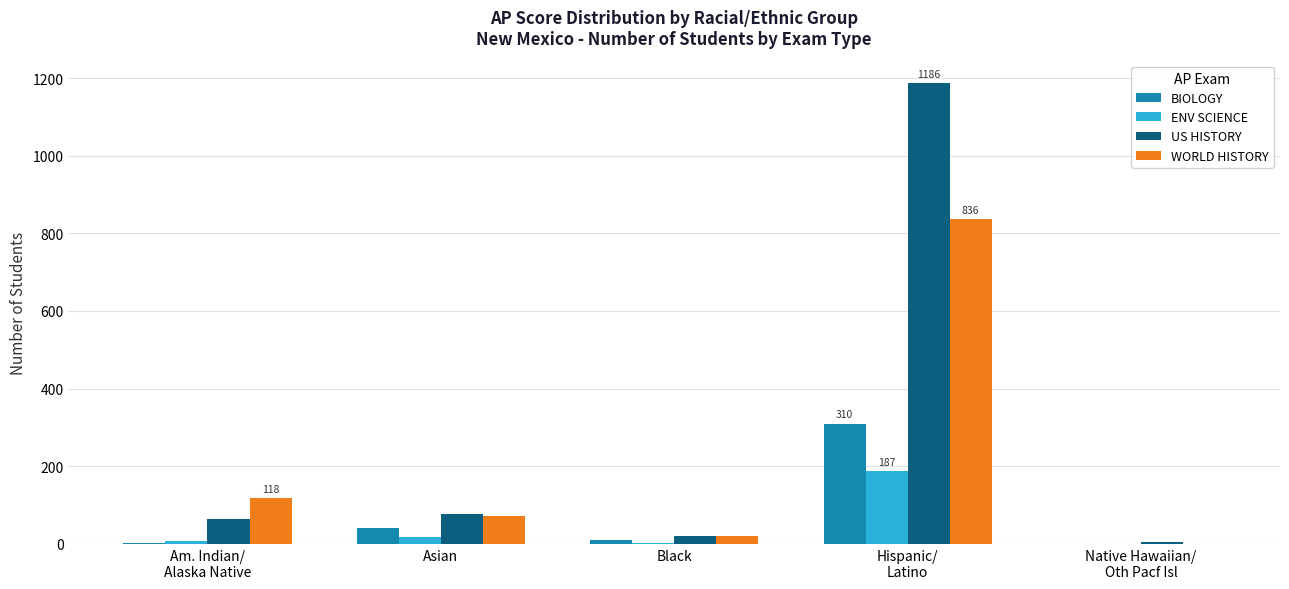

What is the sum of all BIOLOGY values?

364